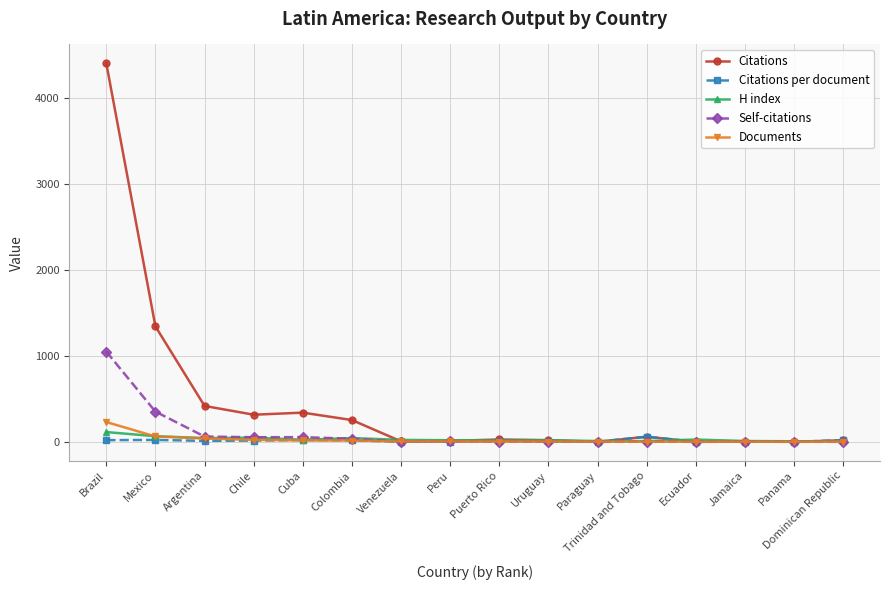

What is the label of the 16th point from the right?

Brazil